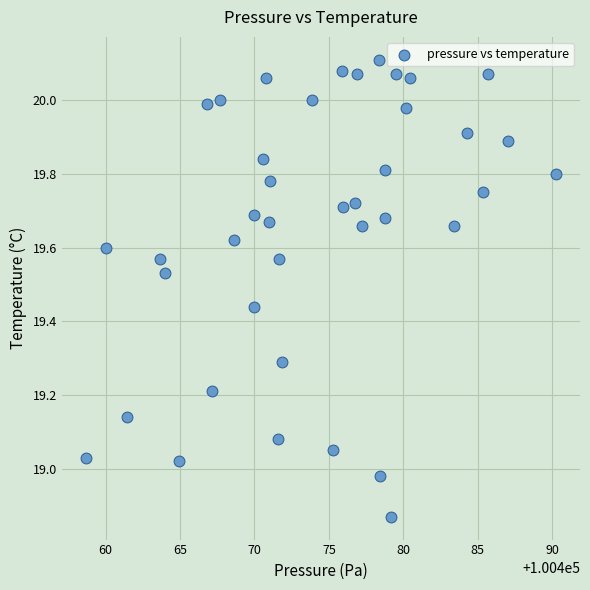

What is the range of X values (max minus min)?

31.6